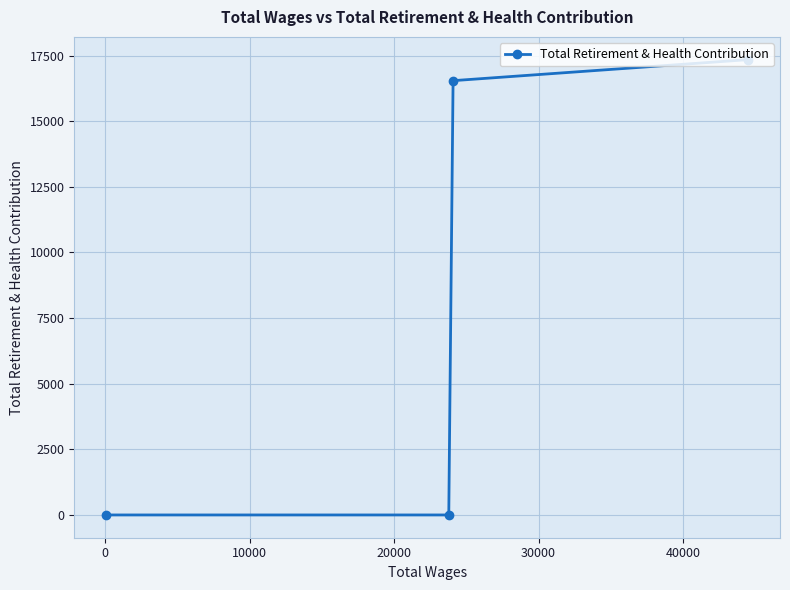

What is the sum of all values?

33884